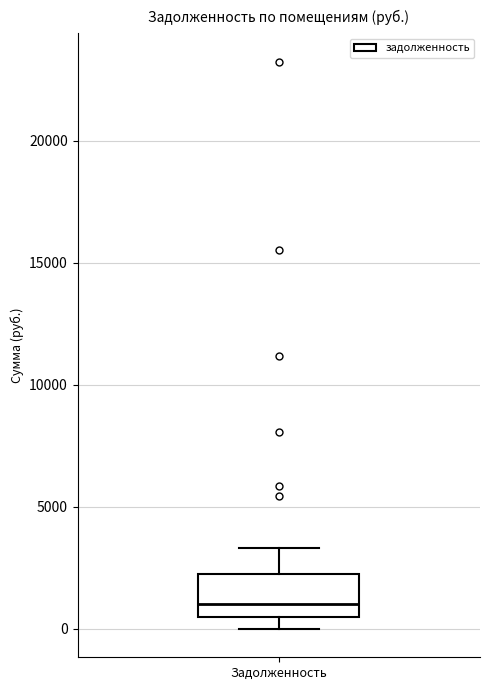

Where is the upper edge of the box for Задолженность on the y-axis? The values are not printed on the chart, so give them approximately, as read against the axis.

2000